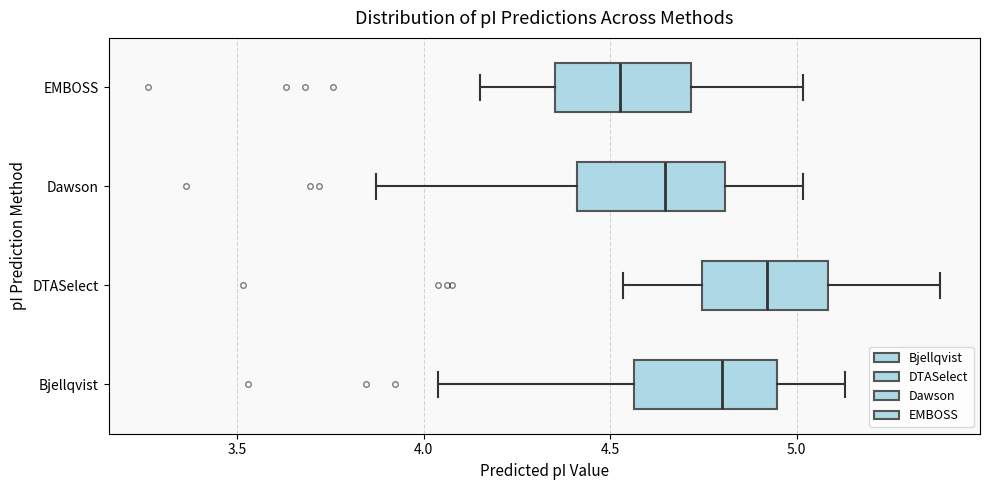

Reading bottom to top, transcribe this box plot: for each box, give where its median line is, the range the box spans, and where its two whiskers end, as read against the x-axis. The values are not printed on the chart, so give them approximately, as read against the axis.

Bjellqvist: median 4.80, box 4.55 to 4.95, whiskers 4.05 to 5.15
DTASelect: median 4.90, box 4.75 to 5.10, whiskers 4.55 to 5.40
Dawson: median 4.65, box 4.40 to 4.80, whiskers 3.85 to 5.00
EMBOSS: median 4.55, box 4.35 to 4.70, whiskers 4.15 to 5.00